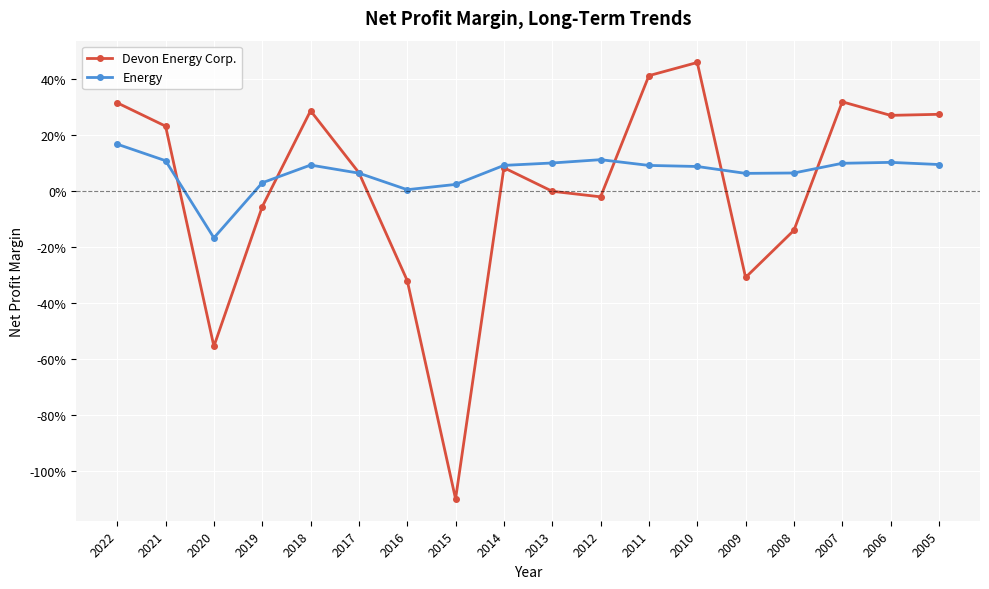

What are all the series names shown in the legend?

Devon Energy Corp., Energy